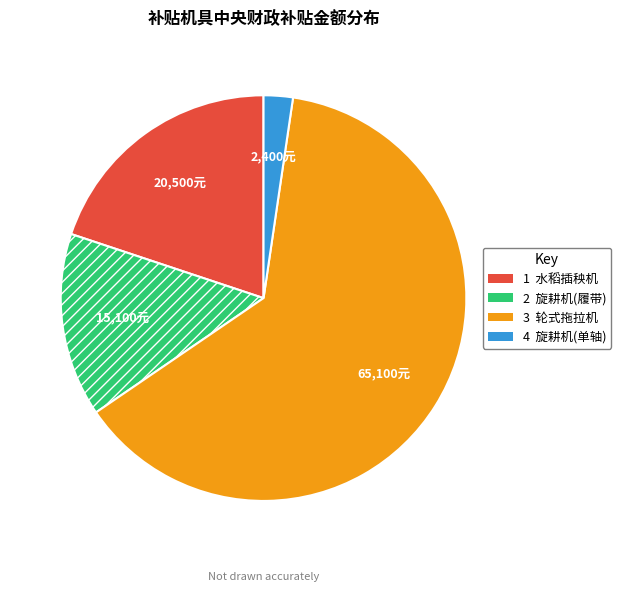

Is there a majority slice in this chart?

Yes